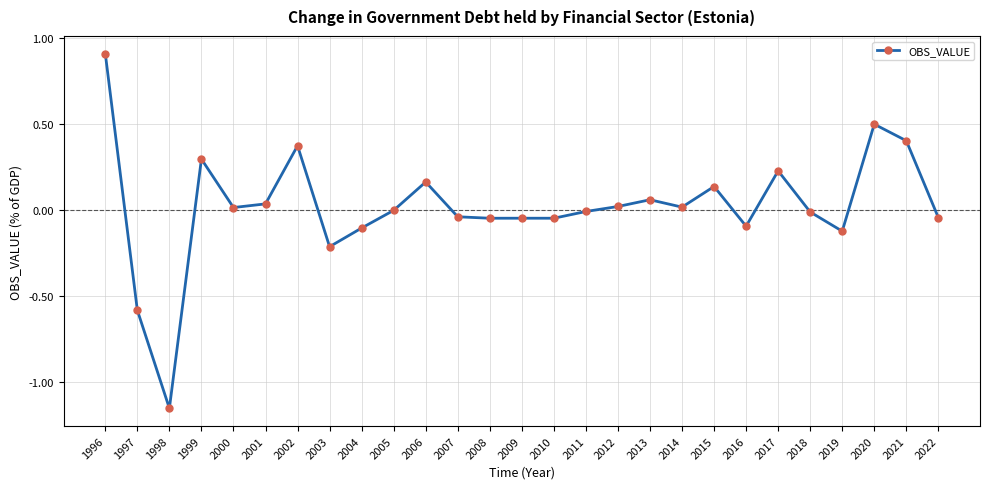

What is the value of the 2nd point from the left?

-0.6